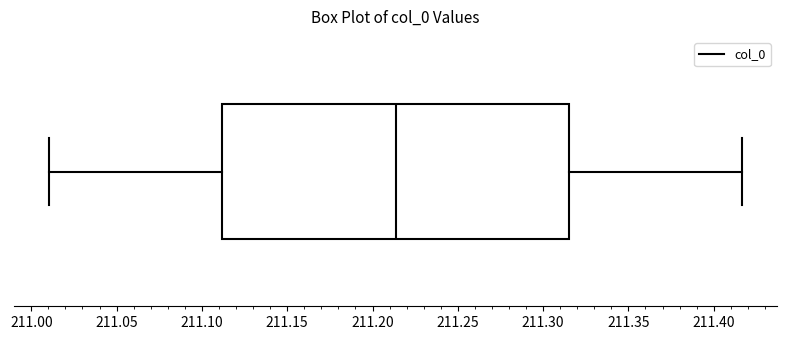

Where does the right whisker of the box end on the x-axis? The values are not printed on the chart, so give them approximately, as read against the axis.

211.415